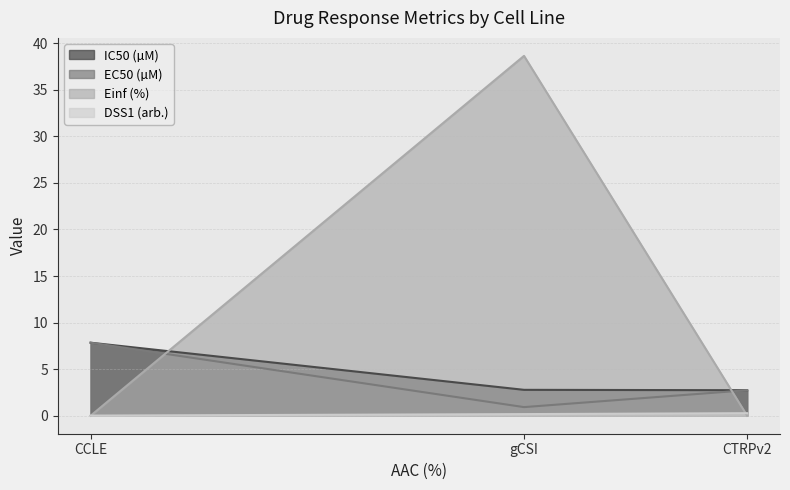

True or false: DSS1 (arb.) has a value of 0.3 at gCSI.

False